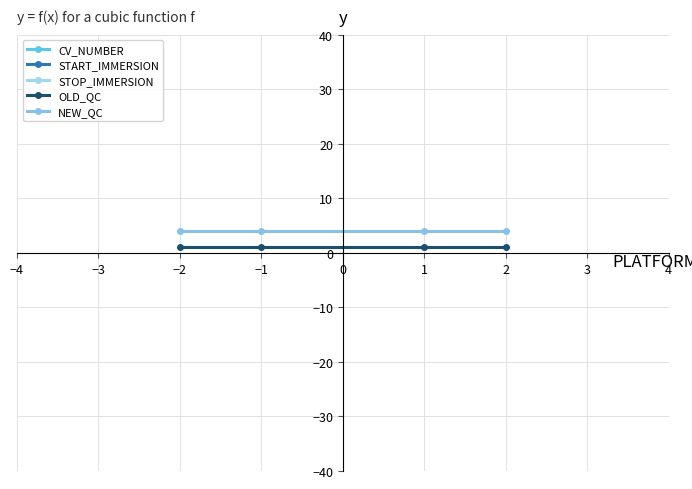

What are all the series names shown in the legend?

CV_NUMBER, START_IMMERSION, STOP_IMMERSION, OLD_QC, NEW_QC